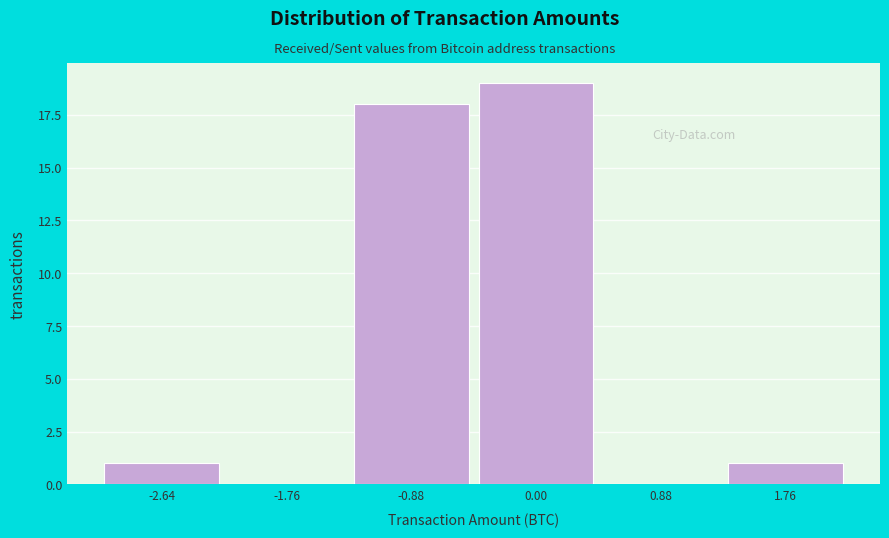

Reading right to left, extract all data points from this chart.

1.76=1	0.88=0	0.00=19	-0.88=18	-1.76=0	-2.64=1